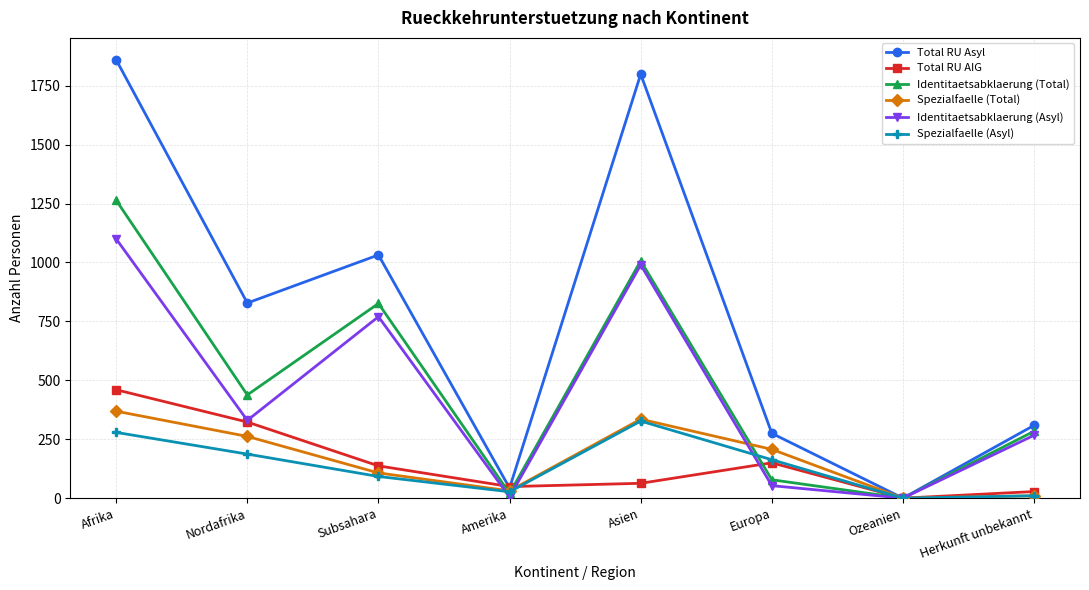

The Total RU Asyl series shows 1391 at Subsahara. True or false?

False